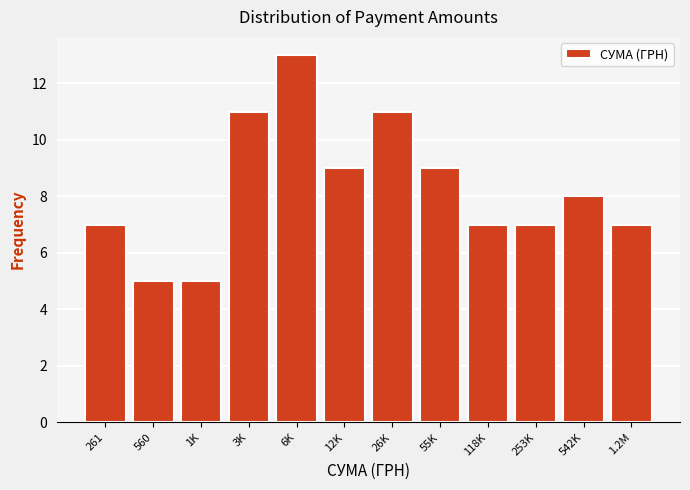

Reading left to right, transcribe all the data shown in this chart.

7	5	5	11	13	9	11	9	7	7	8	7